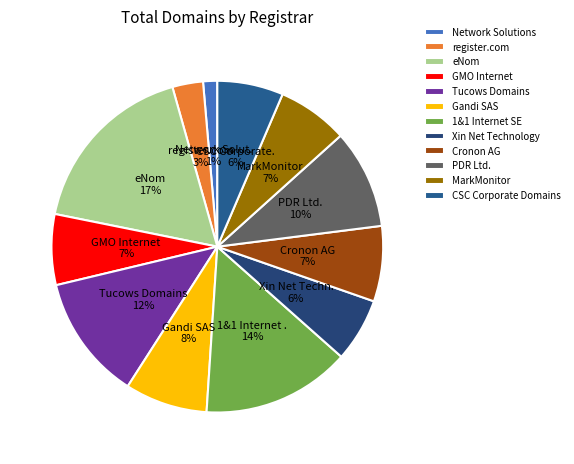

What percentage is the Tucows Domains slice, to the nearest percent?

12%